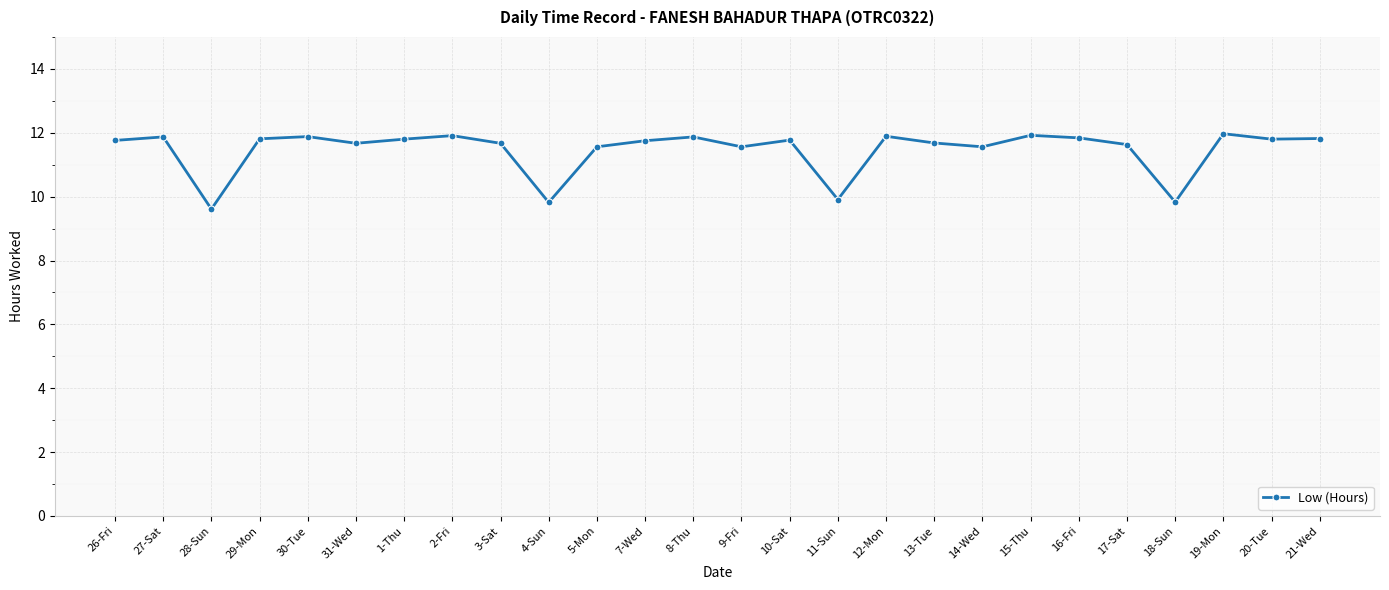

Approximately how many times larger is the value at 14-Wed compared to 31-Wed?

1.0